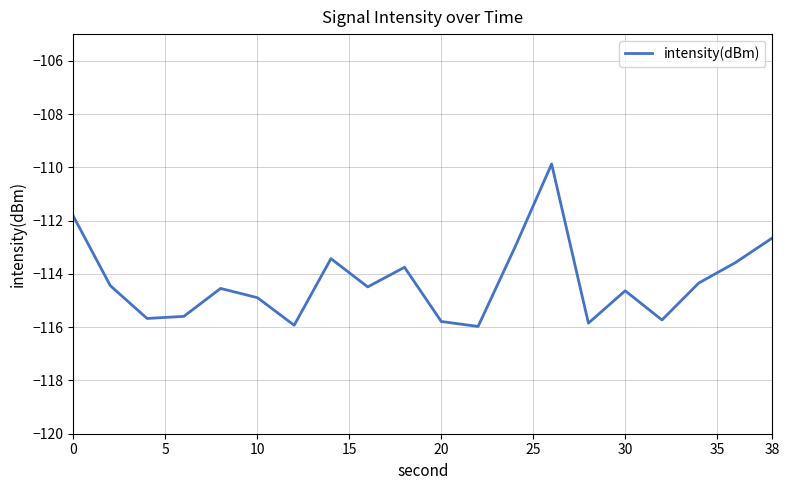

What is the greatest value displayed?

-109.9